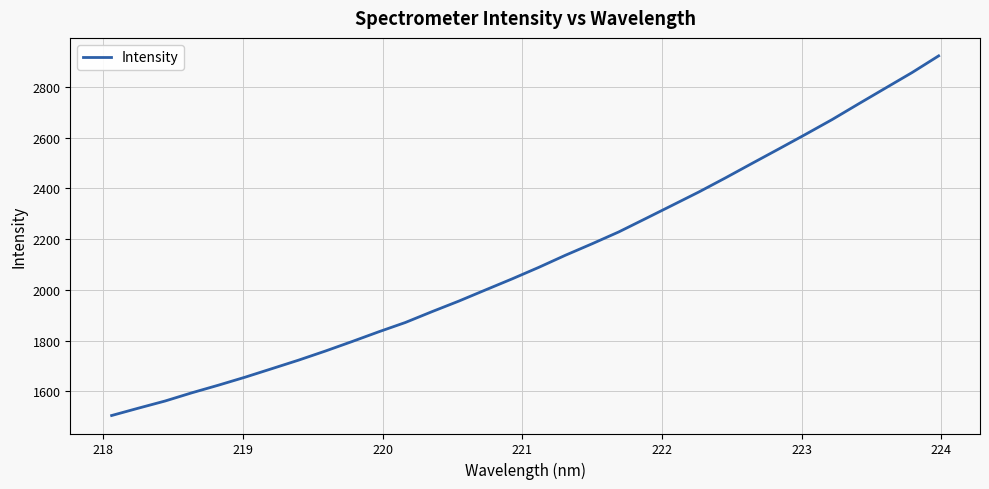

What is the maximum value shown in the chart?

2922.1